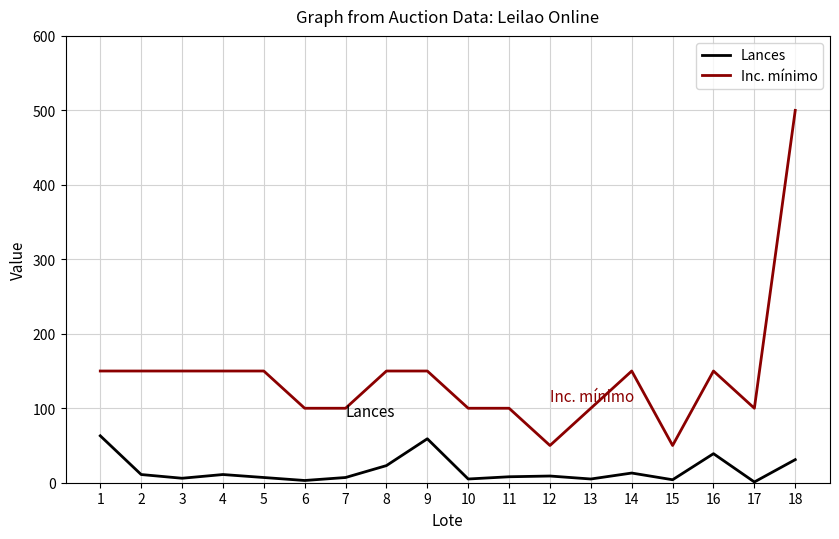

Is the value of Lances at 2 greater than the value of Inc. mínimo at 14?

No